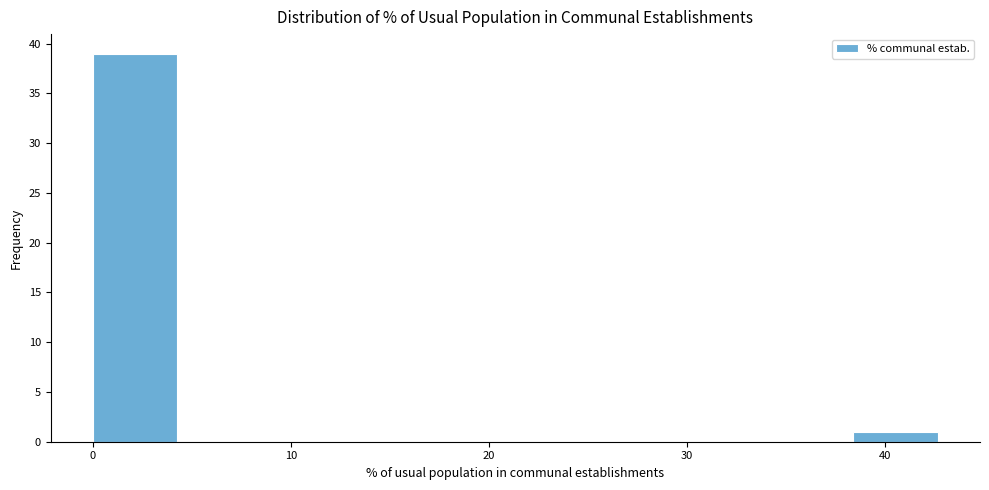

How tall is the bar that spans 0 to 4 on the x-axis? Neither the bar edges nor the heights are printed on the chart, so give them approximately, as read against the axes.

39